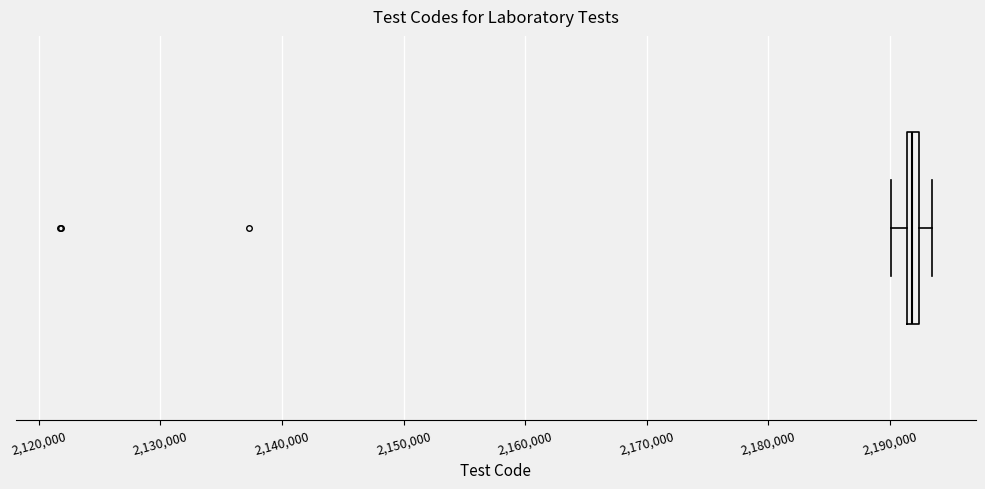

Where is the right edge of the box on the x-axis? The values are not printed on the chart, so give them approximately, as read against the axis.

2192000